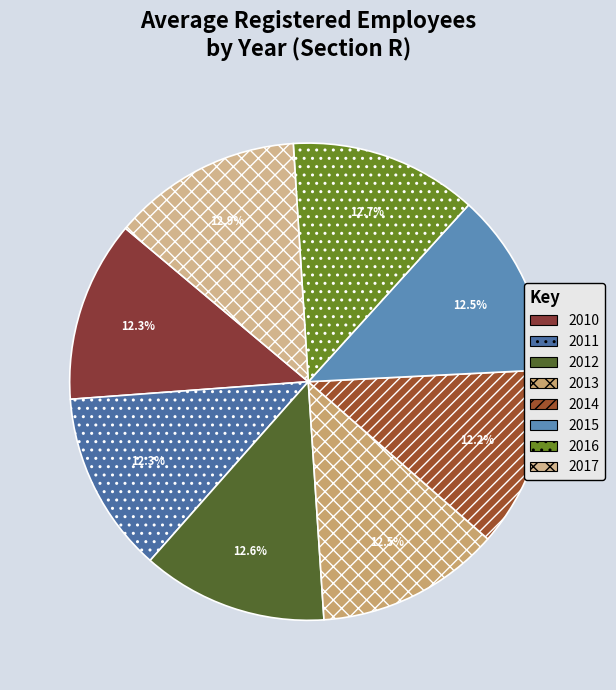

What percentage is NOT represented by 2011?

87.7%